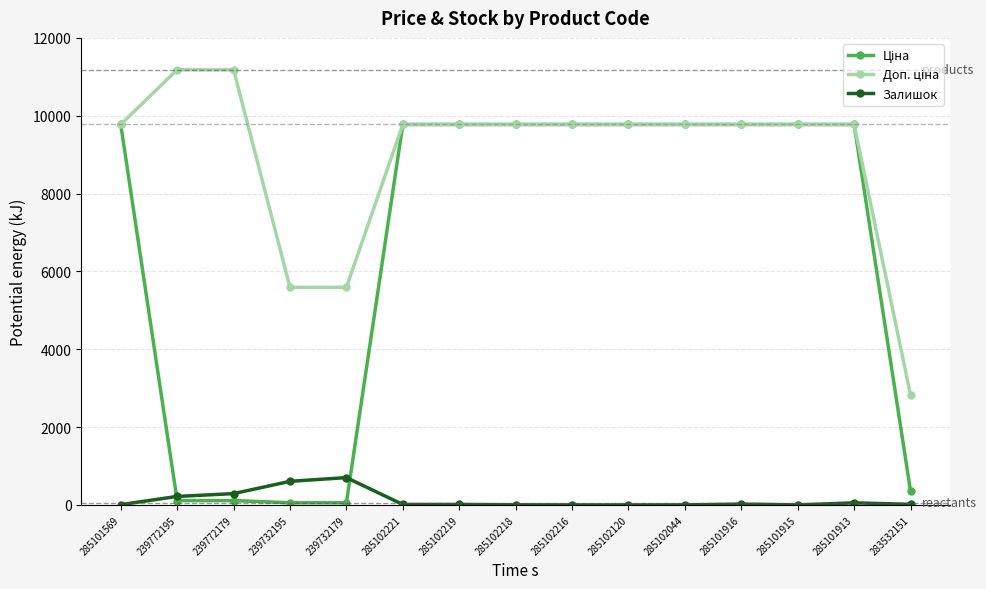

At how many categories does at least one series exceed 9005?

12